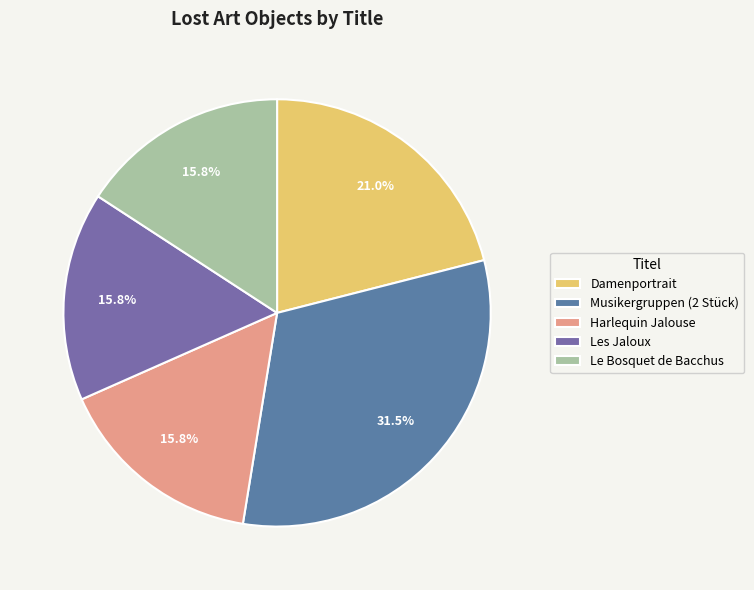

What percentage is the Les Jaloux slice, to the nearest percent?

16%